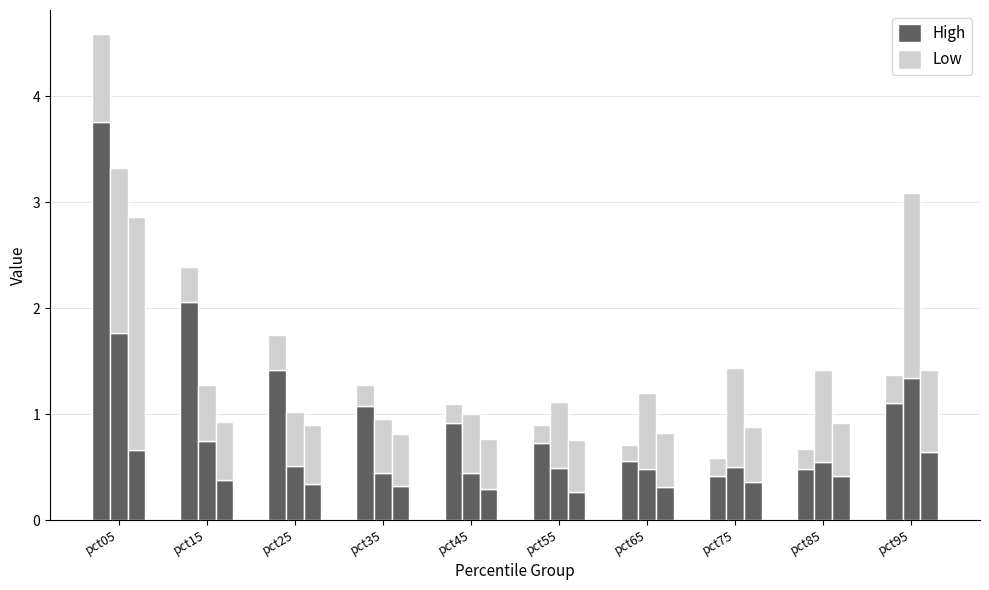

At which label does Low reach its peak?

pct05